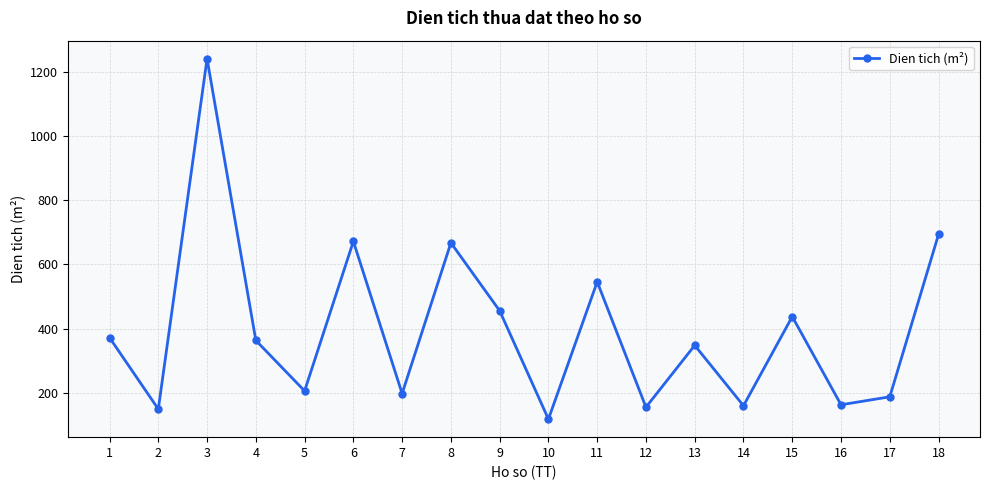

What is the minimum value shown in the chart?

118.8